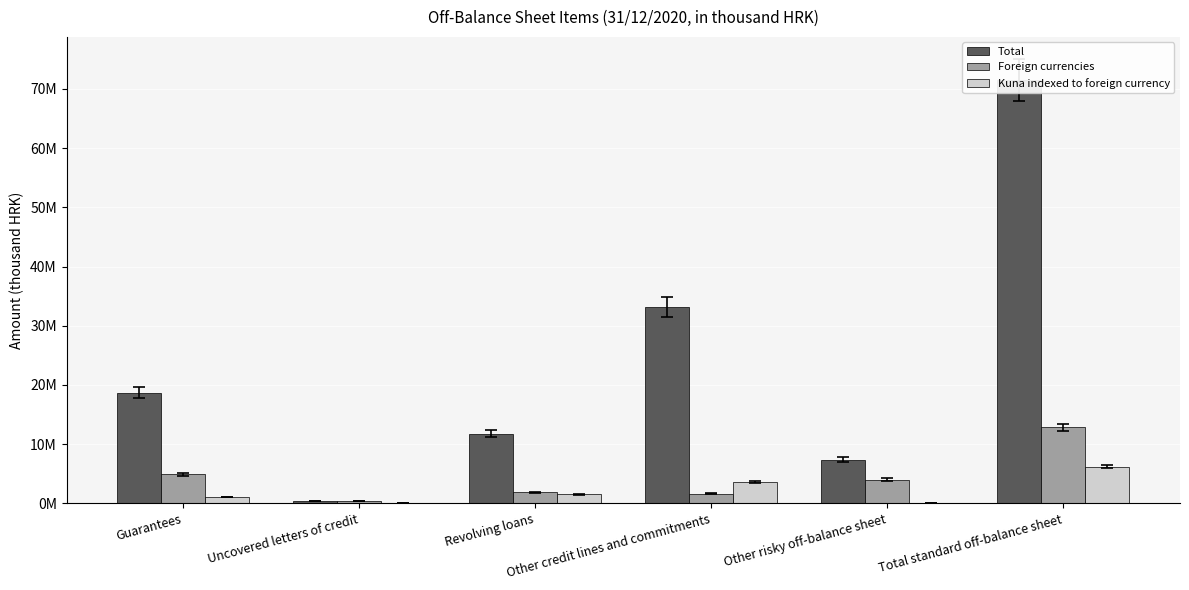

The value of Kuna indexed to foreign currency at Guarantees is 1059247. True or false?

True